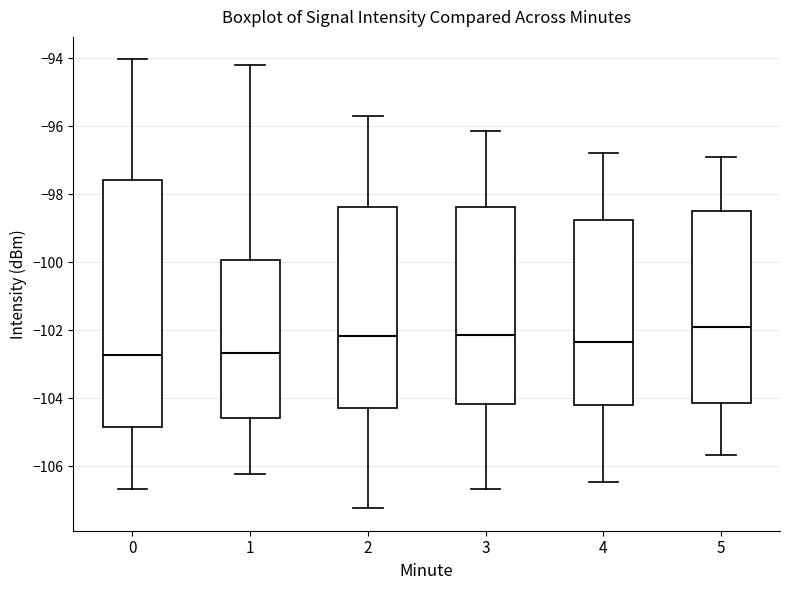

Where does the upper whisker of the box at x = 2 end on the y-axis? The values are not printed on the chart, so give them approximately, as read against the axis.

-95.6